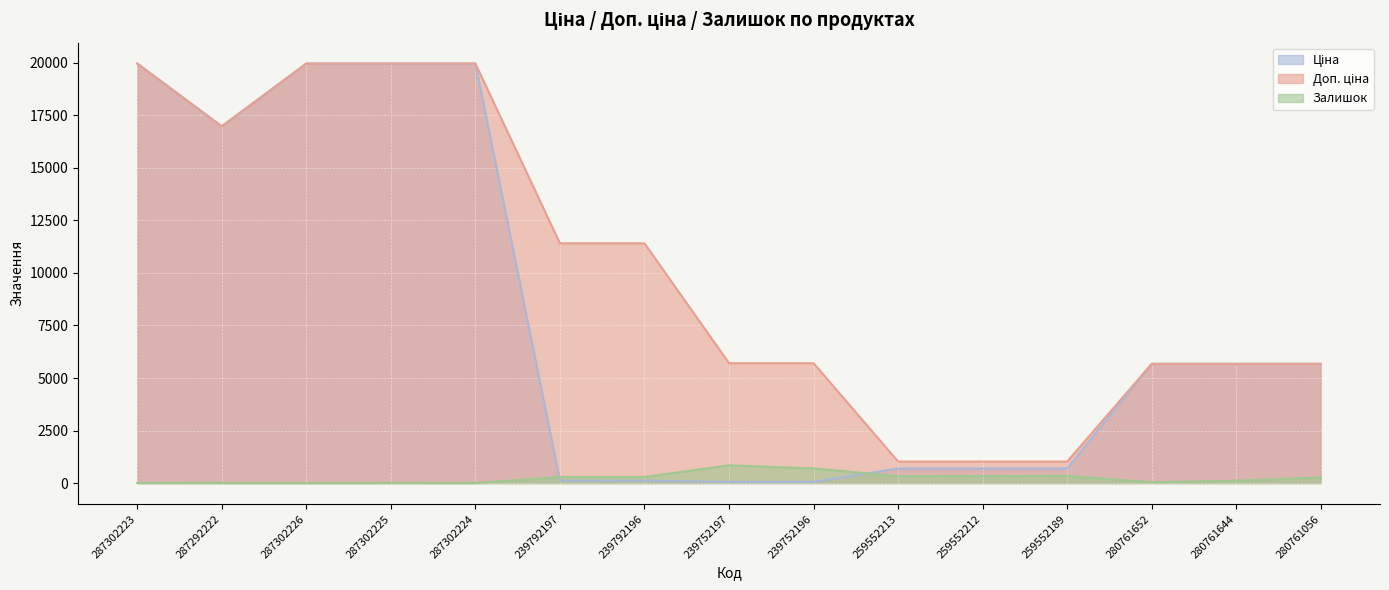

What is the difference between the Доп. ціна values at 280761644 and 239752196?

31.2